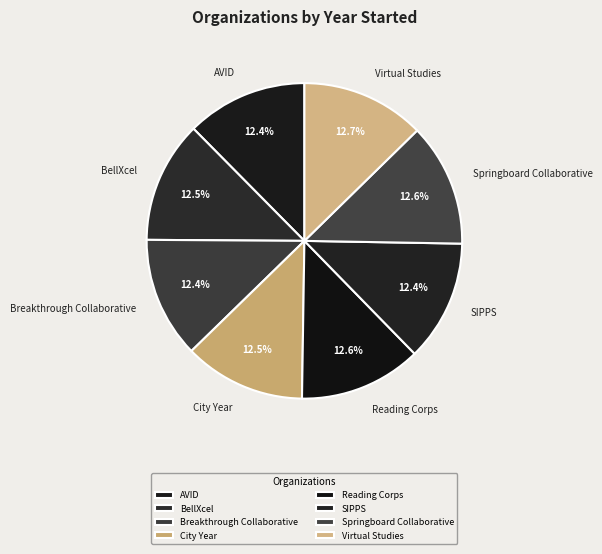

Approximately how many times larger is the value at BellXcel compared to SIPPS?

1.0